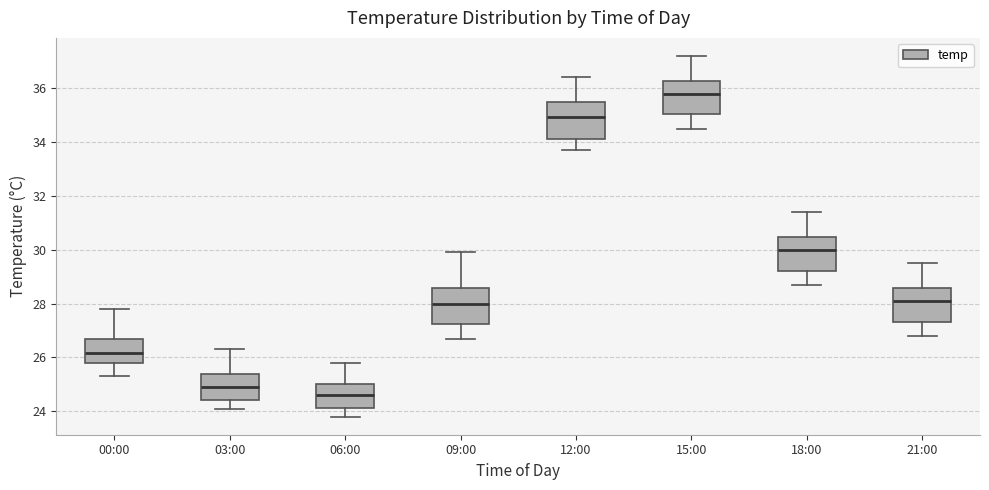

Where does the upper whisker of the box for 21:00 end on the y-axis? The values are not printed on the chart, so give them approximately, as read against the axis.

29.6